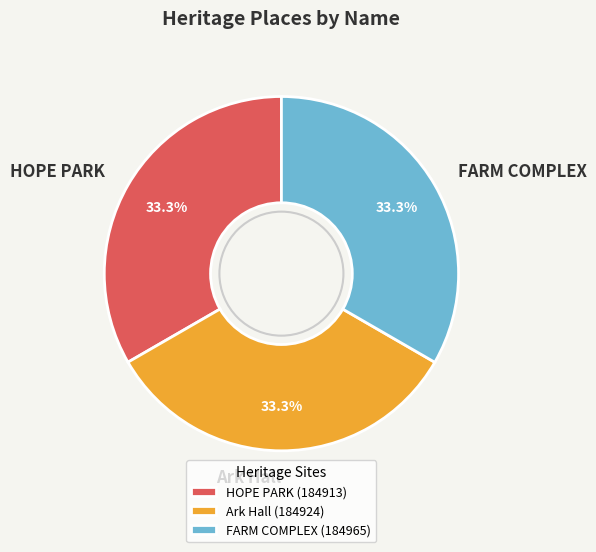

Do HOPE PARK and FARM COMPLEX together represent more than half of the pie?

Yes